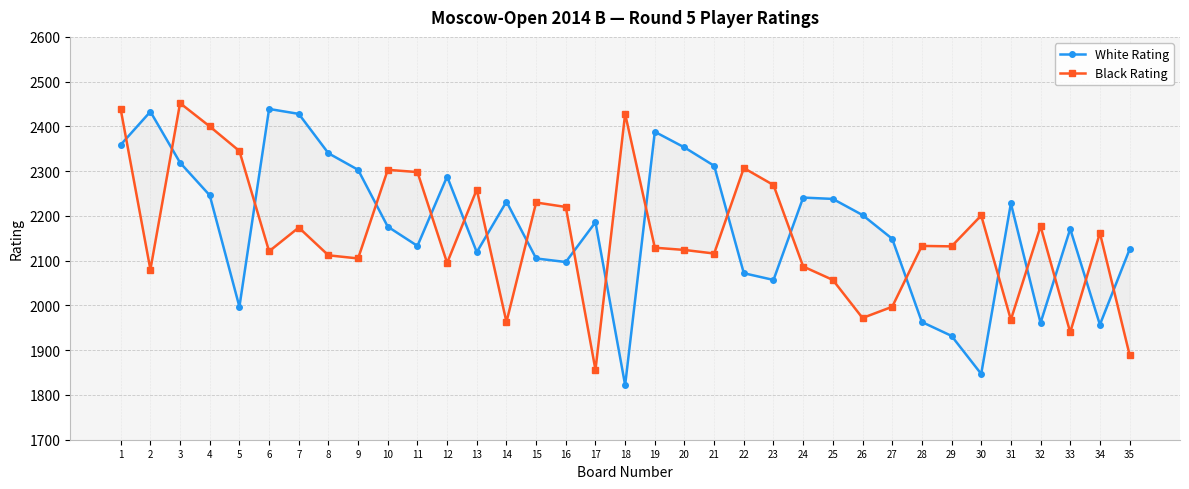

How many data points in White Rating are less than 2186?

17